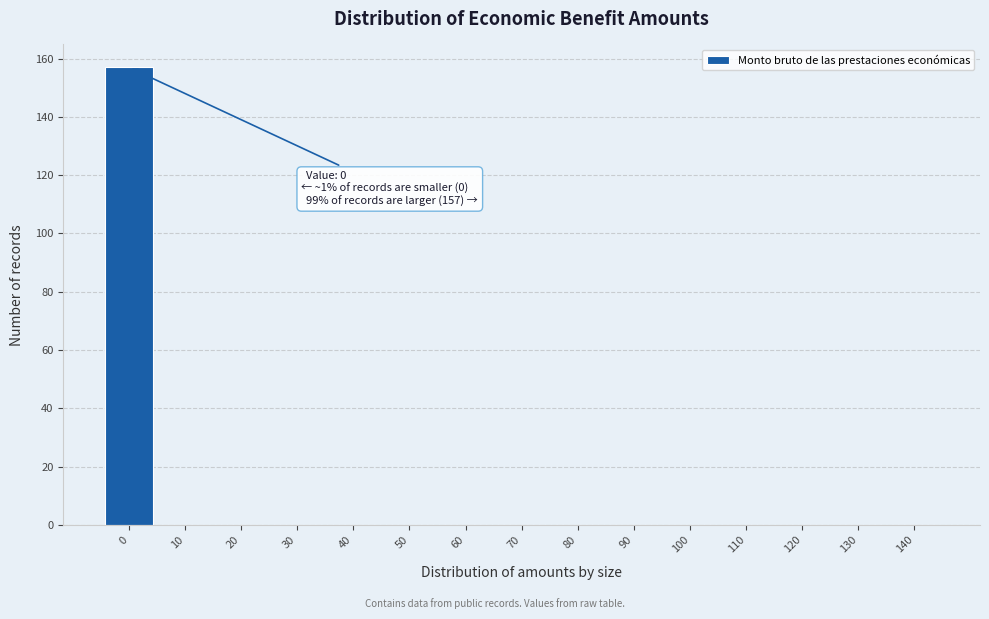

Reading right to left, transcribe all the data shown in this chart.

140=0	130=0	120=0	110=0	100=0	90=0	80=0	70=0	60=0	50=0	40=0	30=0	20=0	10=0	0=157